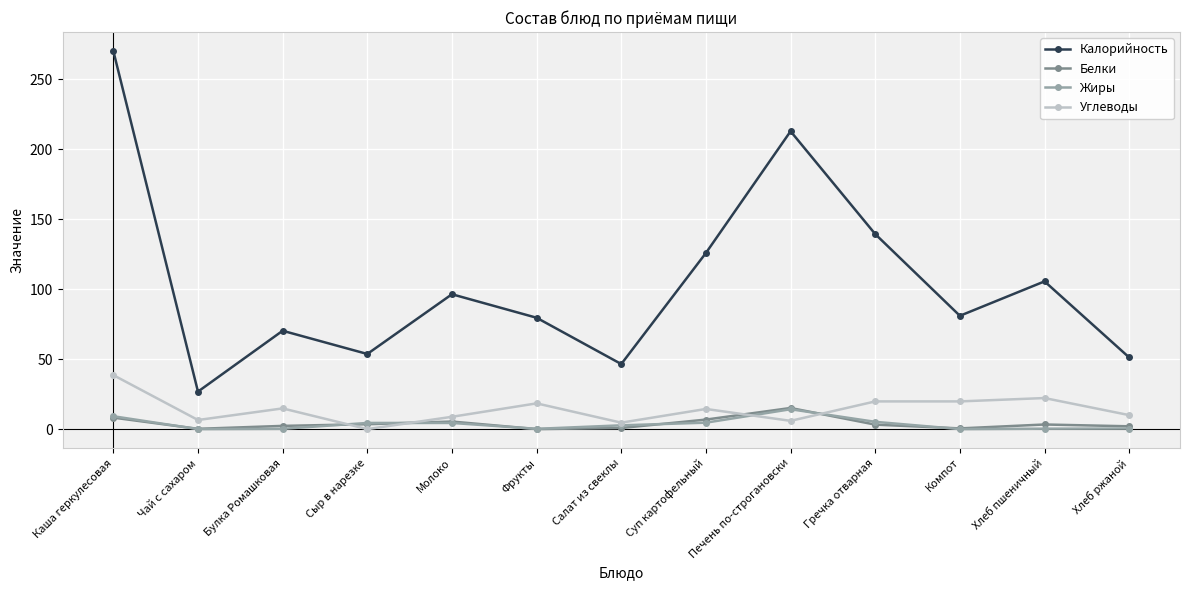

At which category is the sum across all series the highest?

Каша геркулесовая